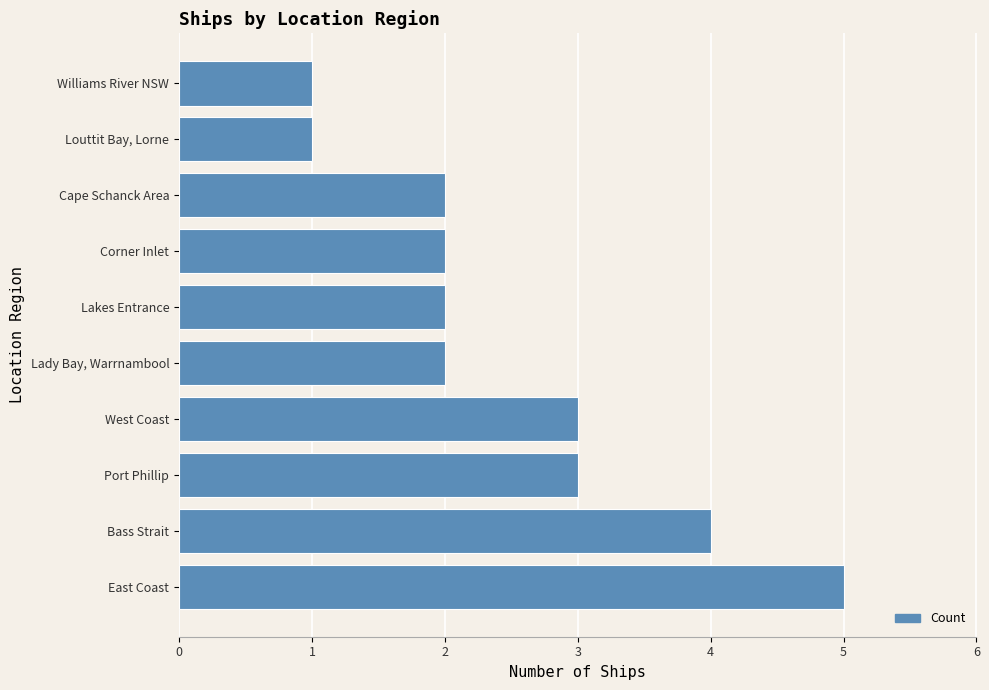

Between Lakes Entrance and Louttit Bay, Lorne, which is larger?

Lakes Entrance